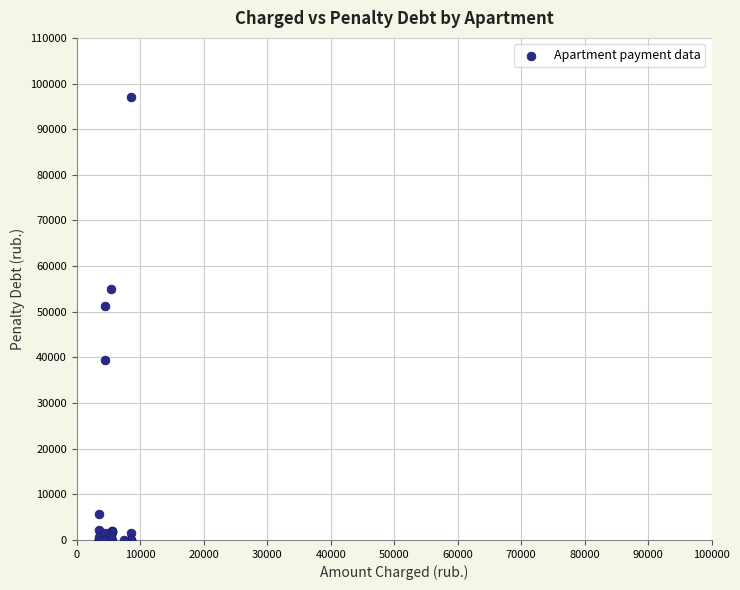

What Y value in the scatter plot is closest to 48499?

51296.8